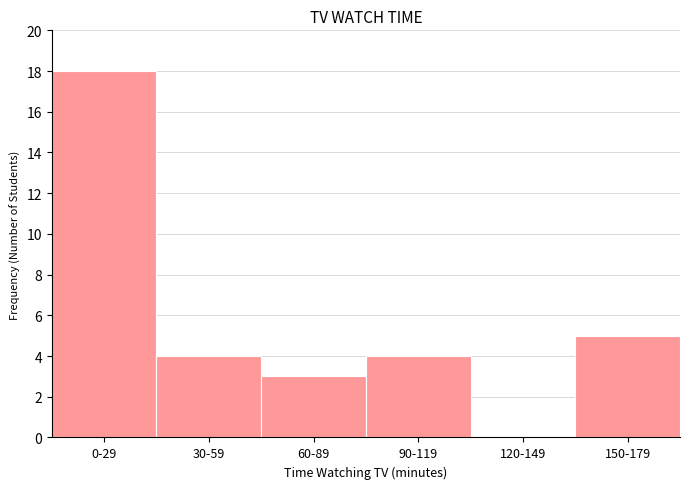

Reading right to left, extract all data points from this chart.

150-179=5	120-149=0	90-119=4	60-89=3	30-59=4	0-29=18